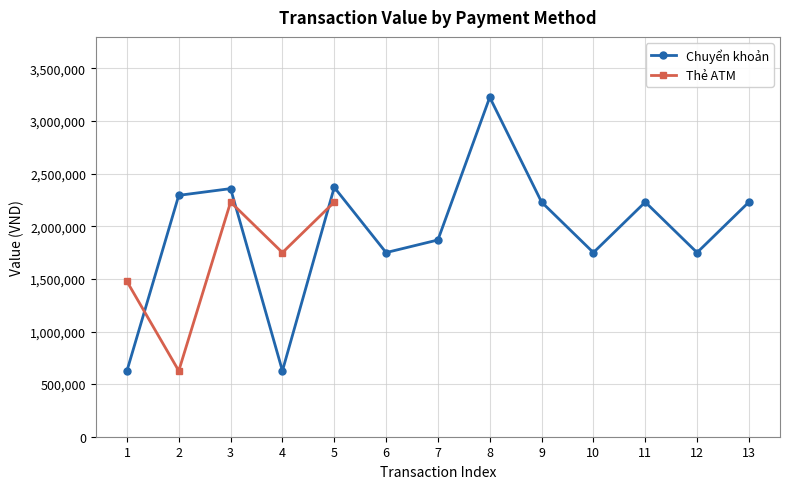

Reading right to left, transcribe all the data shown in this chart.

2230000	1750000	2230000	1750000	2230000	3226000	1870000	1750000	2370000	626000	2358000	2294000	626000